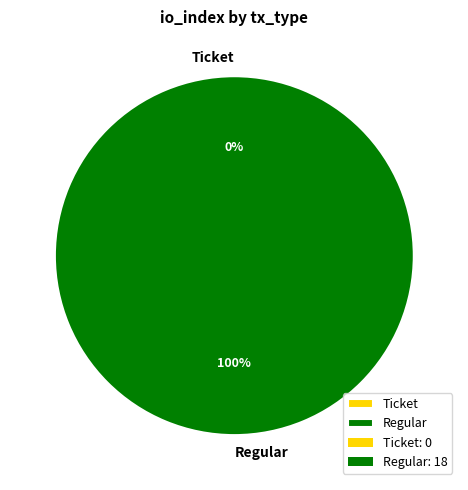

To the nearest percent, what is the difference between the largest and smallest slice percentages?

100%